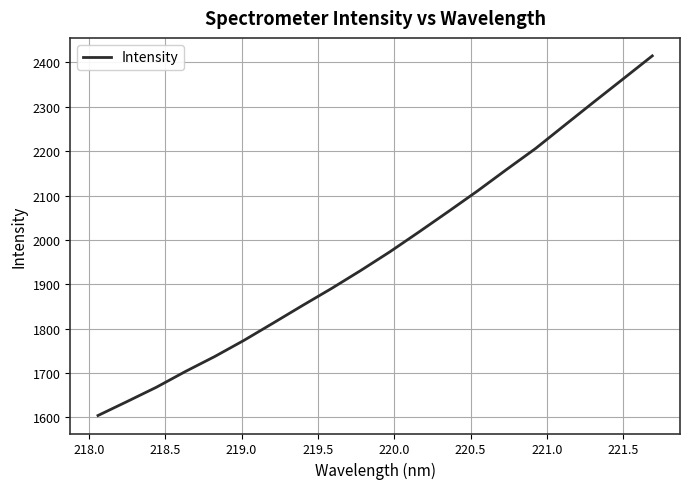

What is the difference between the maximum and minimum values?

810.8